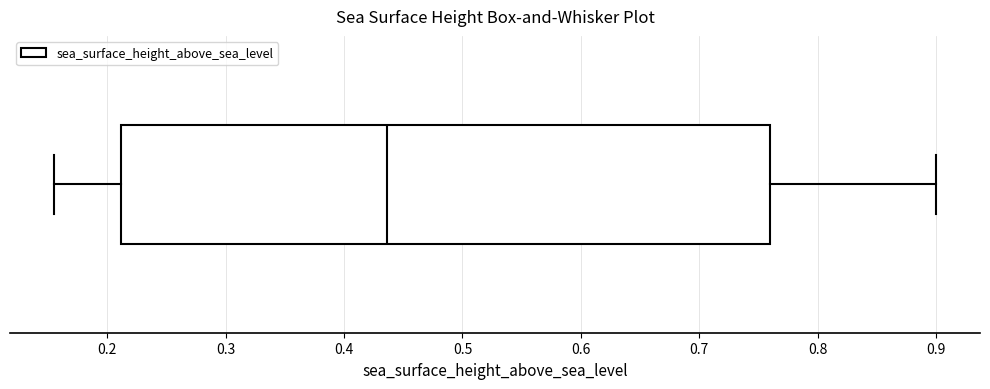

Where is the right edge of the box on the x-axis? The values are not printed on the chart, so give them approximately, as read against the axis.

0.76